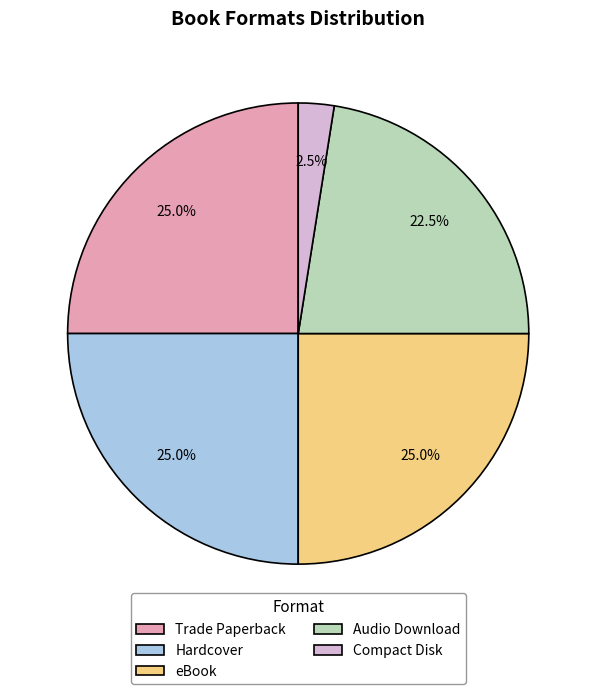

To the nearest percent, what is the difference between the largest and smallest slice percentages?

22%